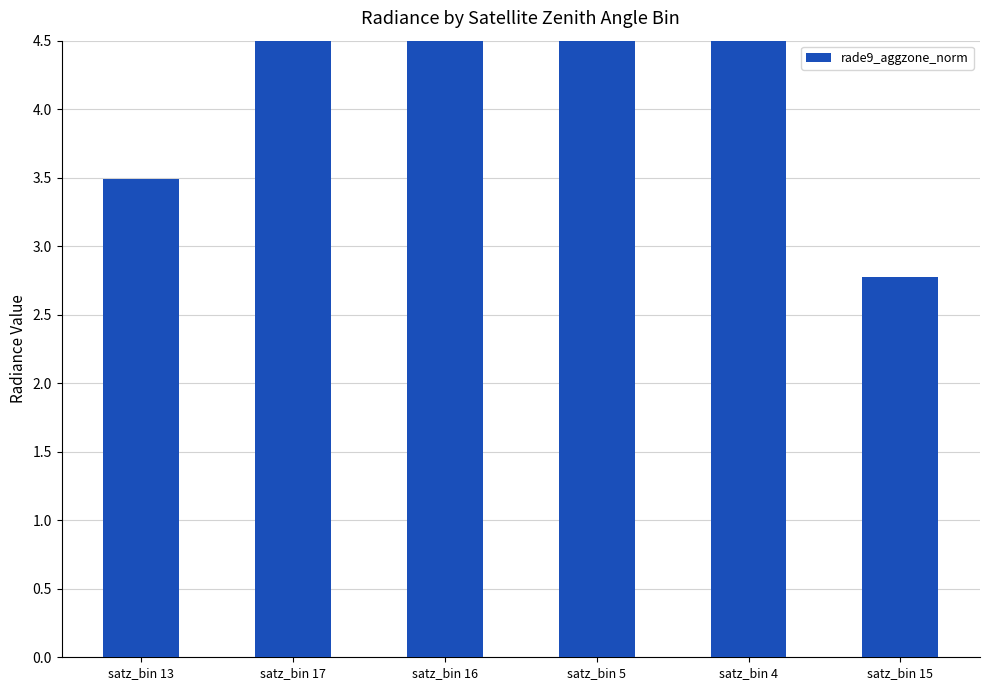

True or false: the data shows 6.9 at satz_bin 17.

True